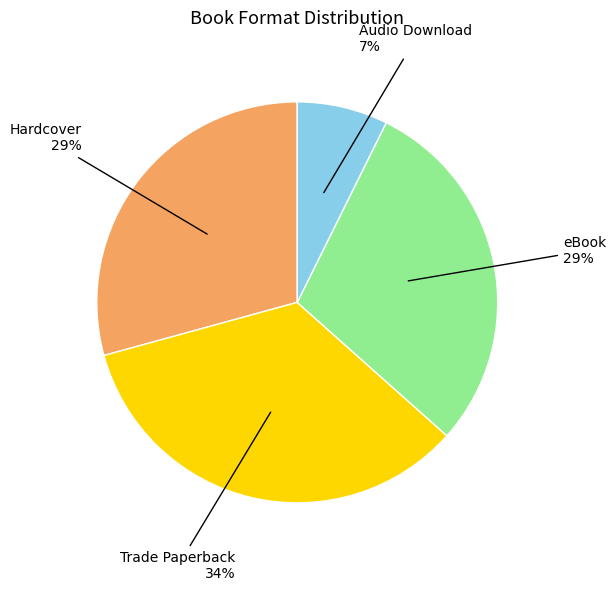

Does any single category account for the majority?

No